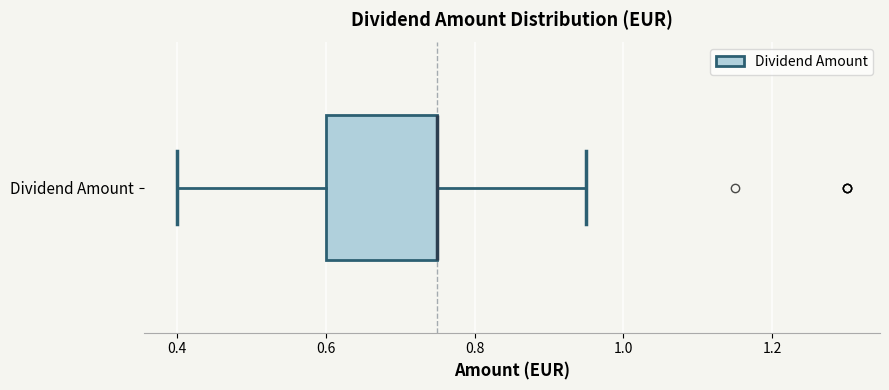

Transcribe this box plot: give where the median line is, the range the box spans, and where the two whiskers end, as read against the x-axis. The values are not printed on the chart, so give them approximately, as read against the axis.

median 0.76 (drawn on the box's right edge), box 0.60 to 0.76, whiskers 0.40 to 0.96